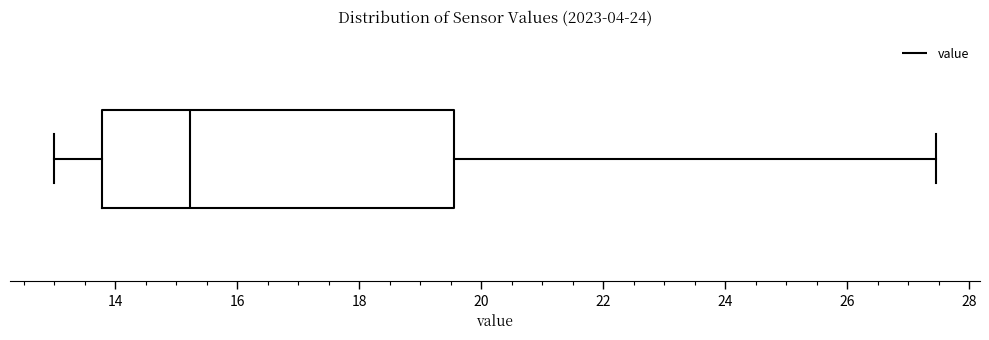

Where does the left whisker of the box end on the x-axis? The values are not printed on the chart, so give them approximately, as read against the axis.

13.0